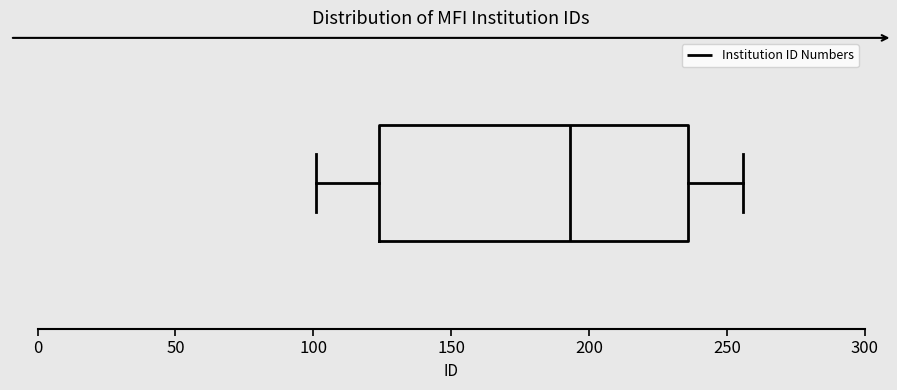

Where is the left edge of the box on the x-axis? The values are not printed on the chart, so give them approximately, as read against the axis.

125